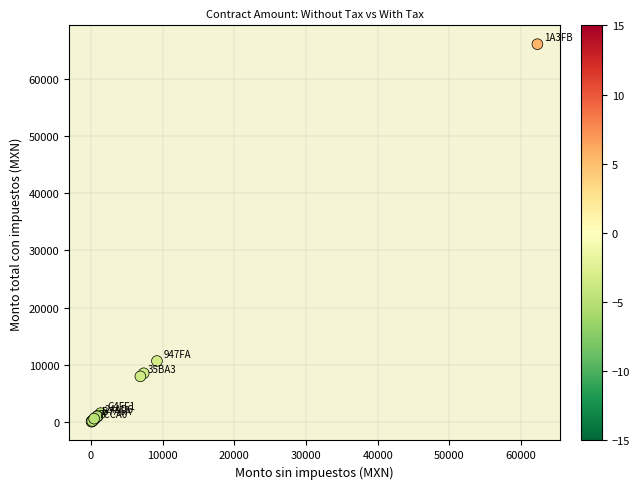

What Y value in the scatter plot is closest to 33054?

10668.1